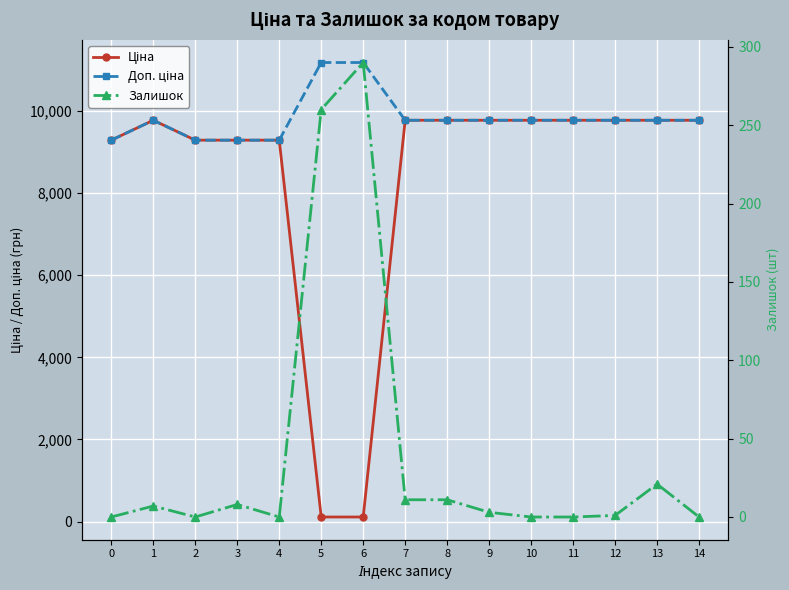

Reading left to right, what are all the values shown in this chart?

Ціна: 0=9290.5	1=9775.5	2=9290.5	3=9290.5	4=9290.5	5=111.8	6=111.8	7=9775.5	8=9775.5	9=9775.5	10=9775.5	11=9775.5	12=9775.5	13=9775.5	14=9775.5
Доп. ціна: 0=9290.5	1=9775.5	2=9290.5	3=9290.5	4=9290.5	5=11182.0	6=11182.0	7=9775.5	8=9775.5	9=9775.5	10=9775.5	11=9775.5	12=9775.5	13=9775.5	14=9775.5
Залишок: 0=0.0	1=7.0	2=0.0	3=8.0	4=0.0	5=260.0	6=290.0	7=11.0	8=11.0	9=3.0	10=0.0	11=0.0	12=1.0	13=21.0	14=0.0